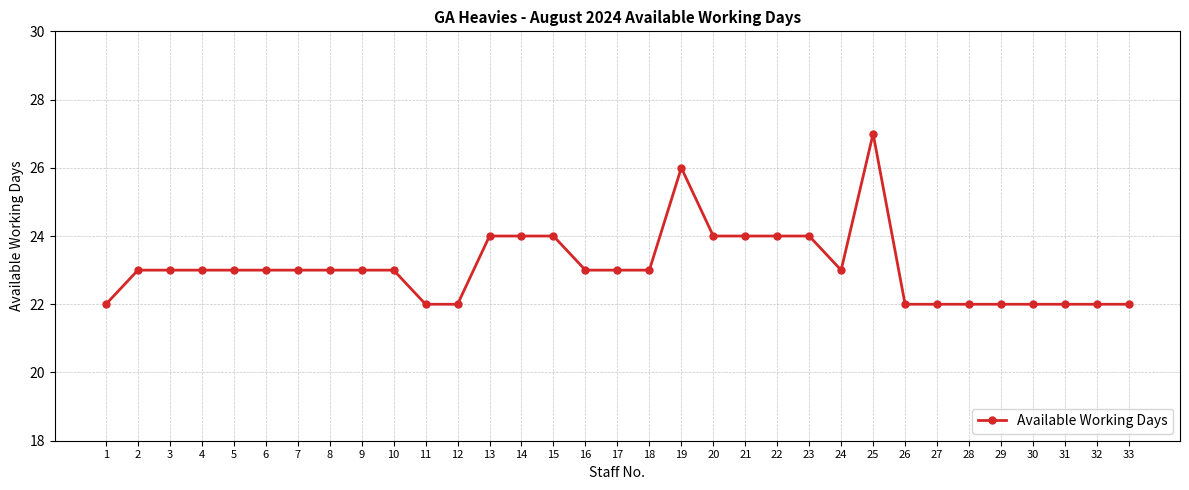

The value at 19 is 26. True or false?

True